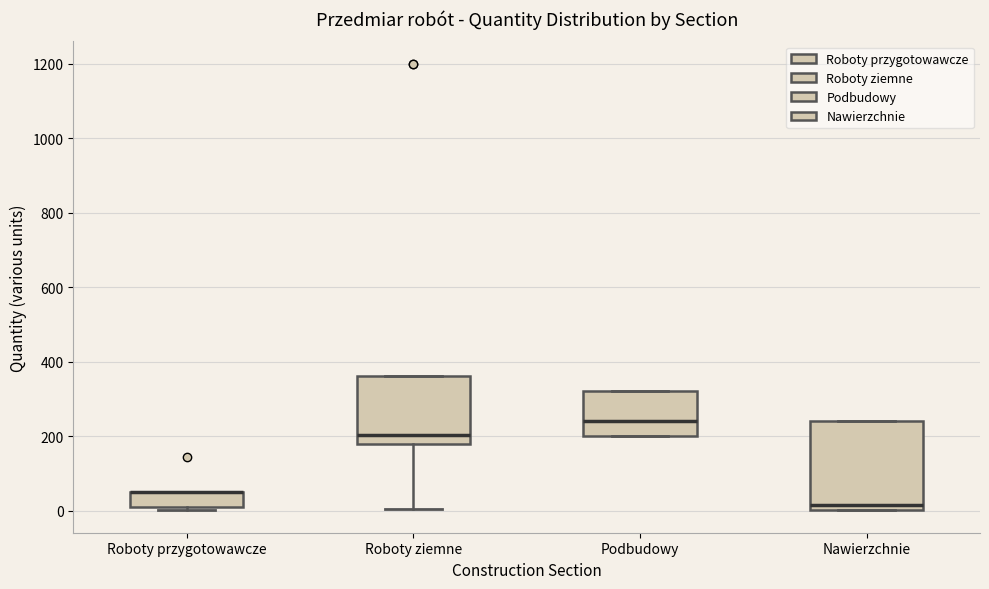

Reading left to right, read every box against the y-axis: the position of its median line, the range the box covers, and the ends of its whiskers. The values are not printed on the chart, so give them approximately, as read against the axis.

Roboty przygotowawcze: median 60 (drawn on the box's upper edge), box 20 to 60, whiskers 0 to 60
Roboty ziemne: median 200, box 180 to 360, whiskers 0 to 360
Podbudowy: median 240, box 200 to 320, whiskers 200 to 320
Nawierzchnie: median 20, box 0 to 240, whiskers 0 to 240